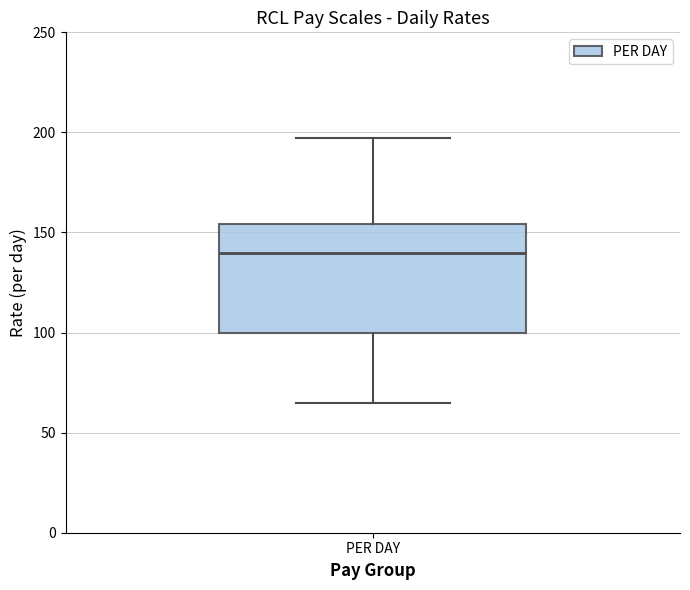

Where does the lower whisker of the box for PER DAY end on the y-axis? The values are not printed on the chart, so give them approximately, as read against the axis.

65